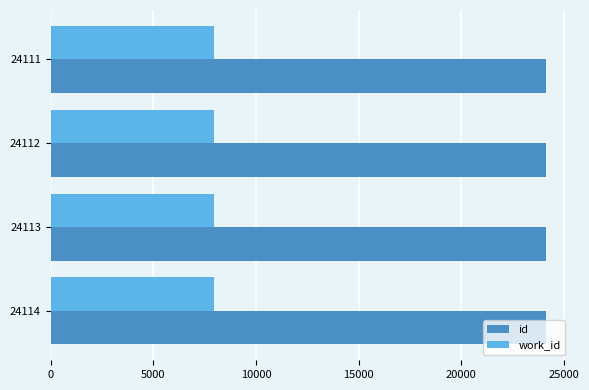

At how many categories does at least one series exceed 14829?

4